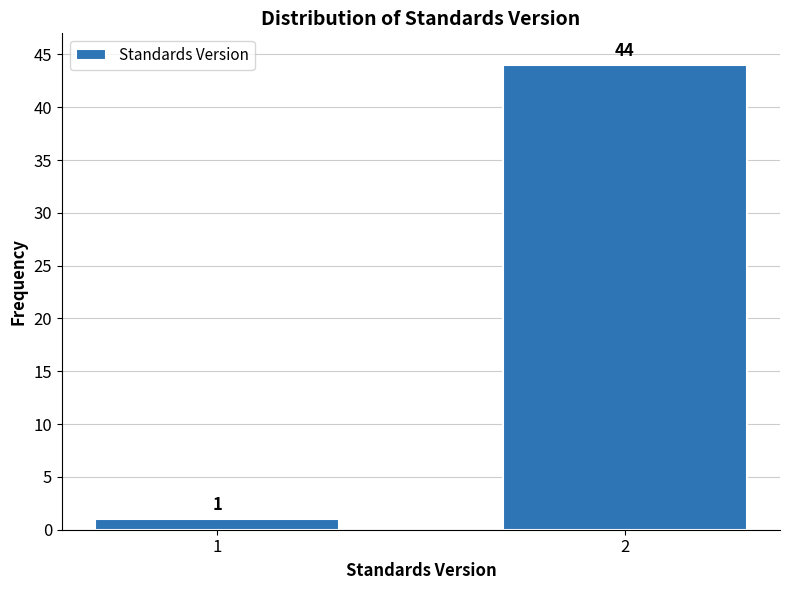

Reading left to right, list all the values displayed in this chart.

1=1	2=44